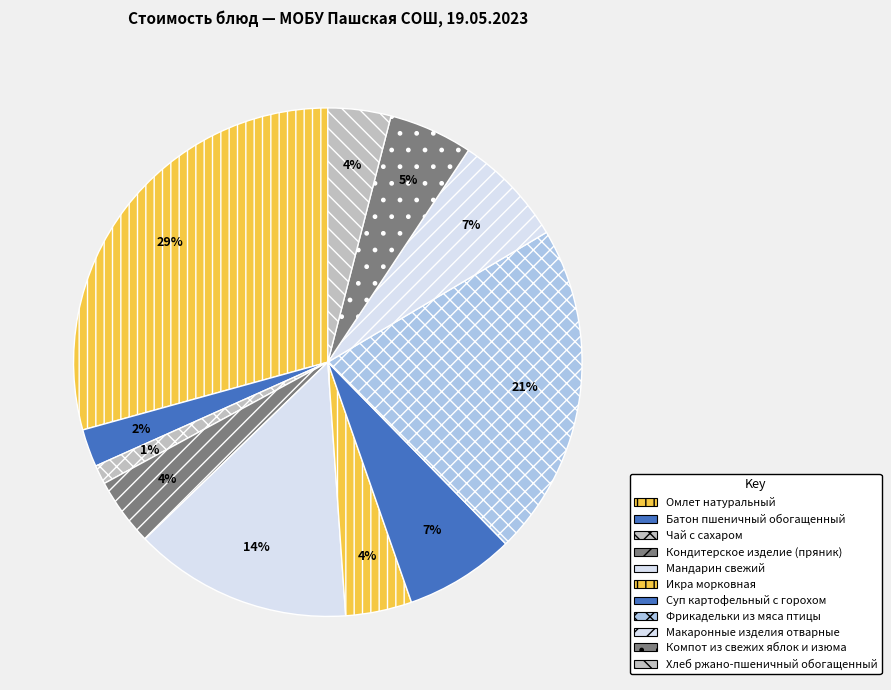

What is the ratio of the value at Компот из свежих яблок и изюма to the value at Макаронные изделия отварные?

0.7